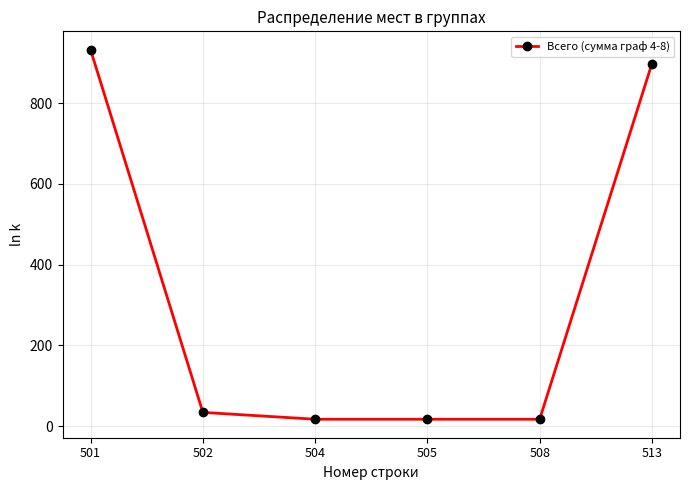

Count the number of categories in the chart.

6